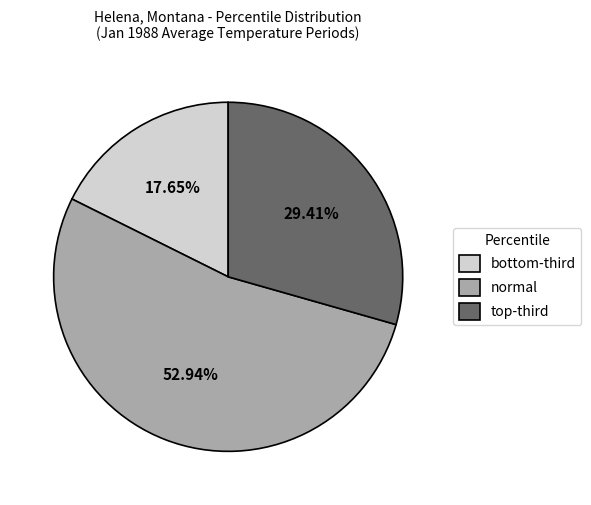

Which category accounts for the majority?

normal